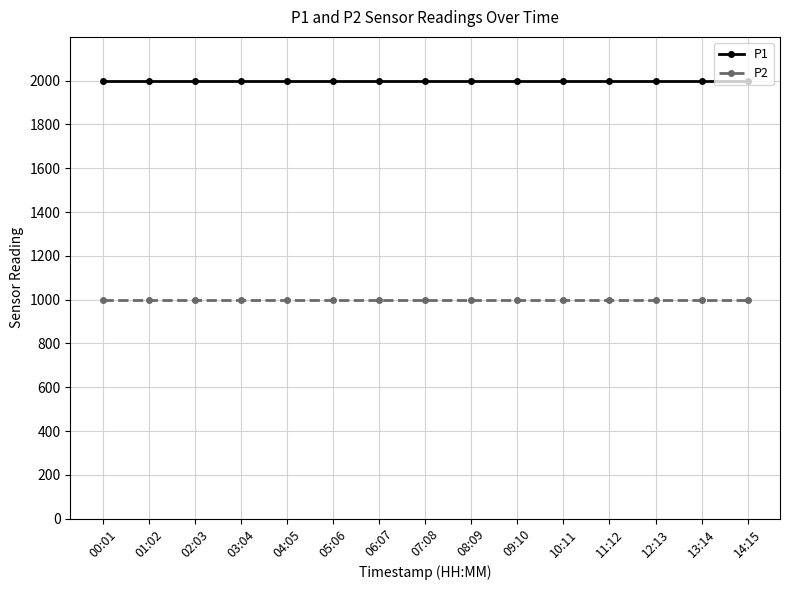

Is this an area chart (filled region under the line)?

No